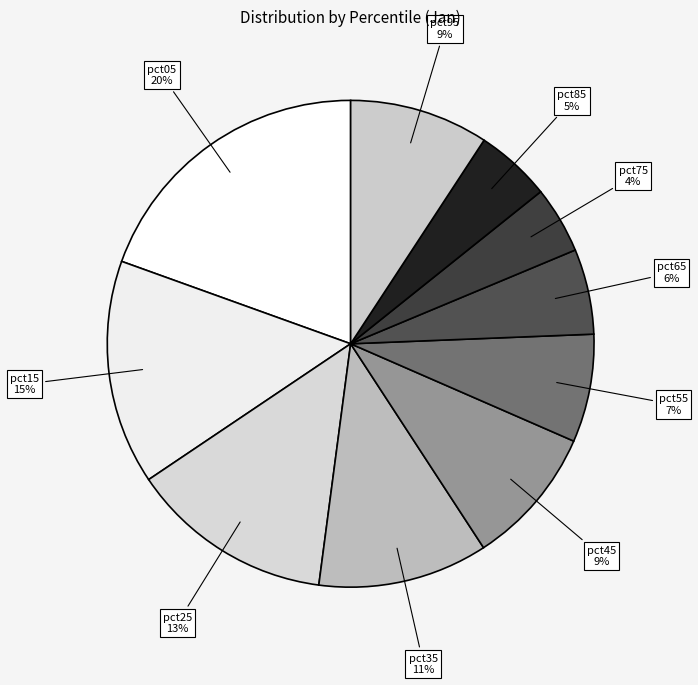

Which has a higher value, pct25 or pct45?

pct25